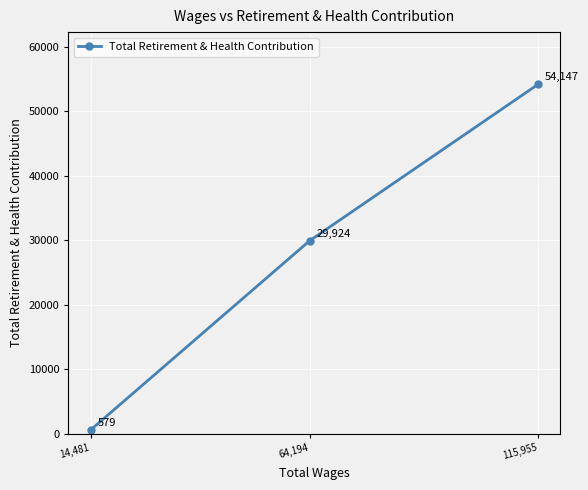

The value at 64,194 is 29924. True or false?

True